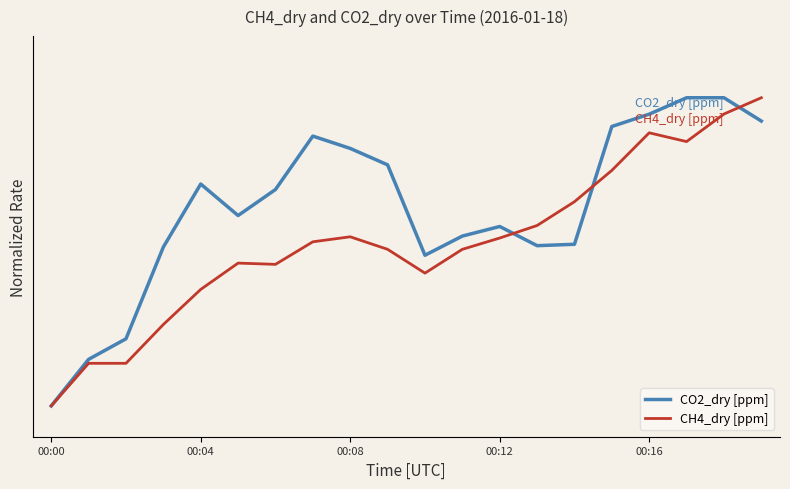

What are all the series names shown in the legend?

CO2_dry [ppm], CH4_dry [ppm]